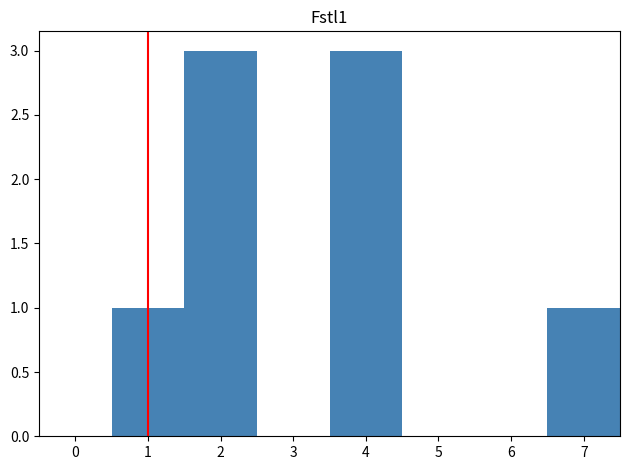

How tall is the bar that spans 3.5 to 4.5 on the x-axis? The values are not printed on the chart, so give them approximately, as read against the axis.

3